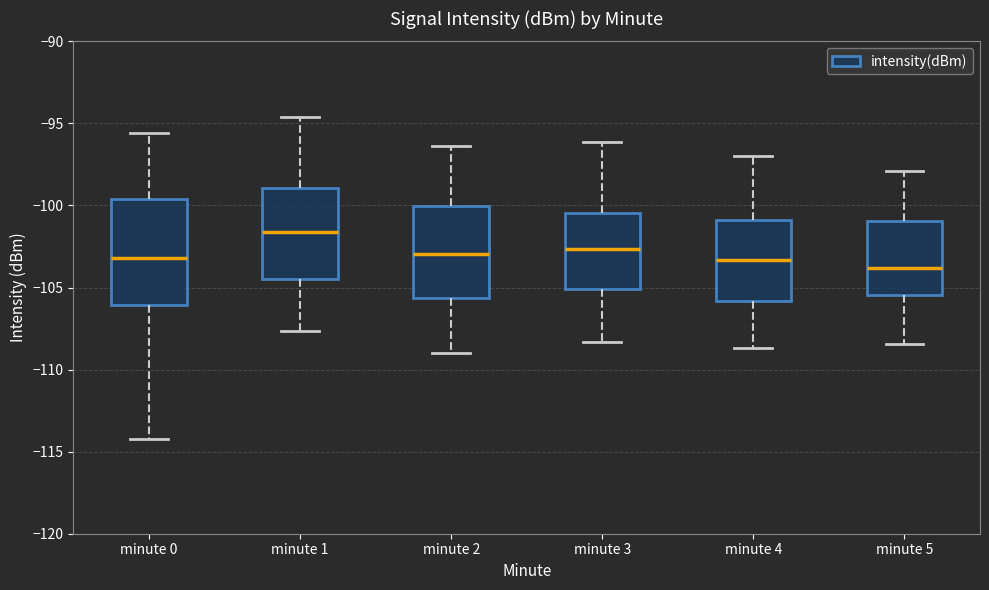

Comparing the boxes themselves (not the whiskers), which one is the tallest?

minute 0